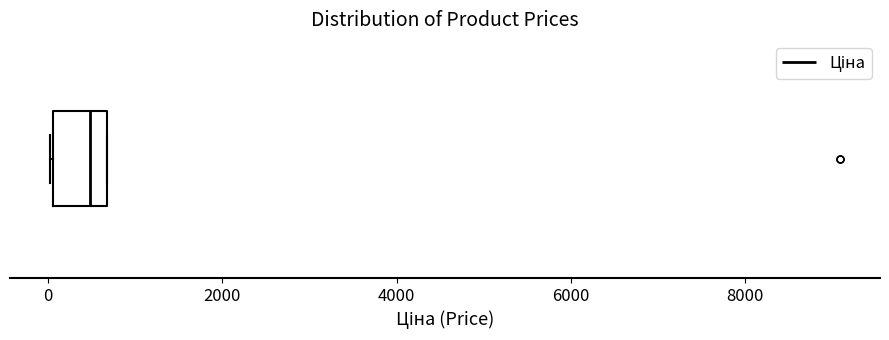

Read this box plot against the x-axis: the position of the median line, the range covered by the box, and the ends of both whiskers. The values are not printed on the chart, so give them approximately, as read against the axis.

median 400, box 0 to 600, whiskers 0 to 600